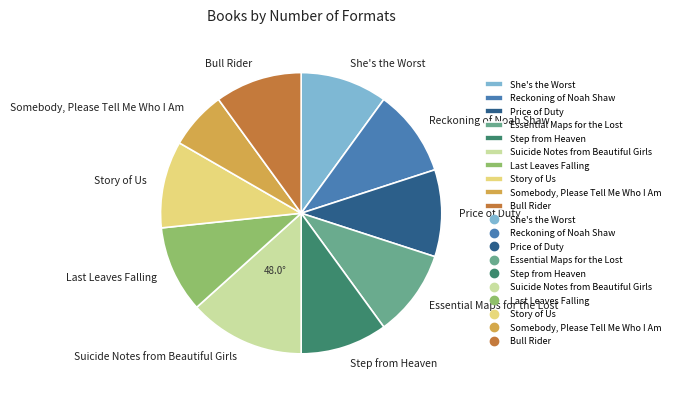

Is it true that She's the Worst is 2% of the pie?

False